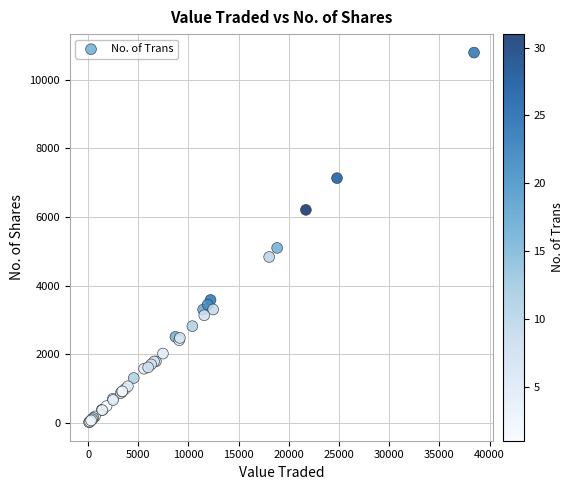

What Y value in the scatter plot is closest to 5406?

5100